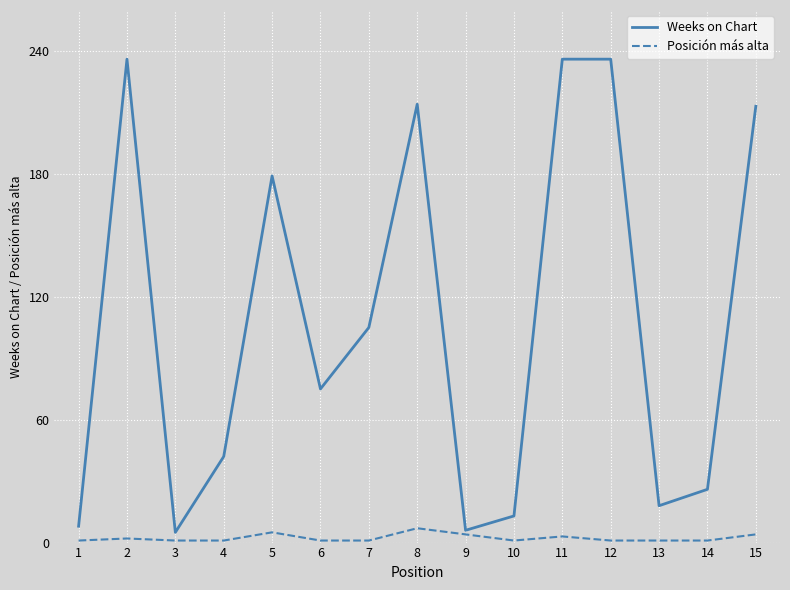

Between 7 and 11, which series saw the biggest shift?

Weeks on Chart